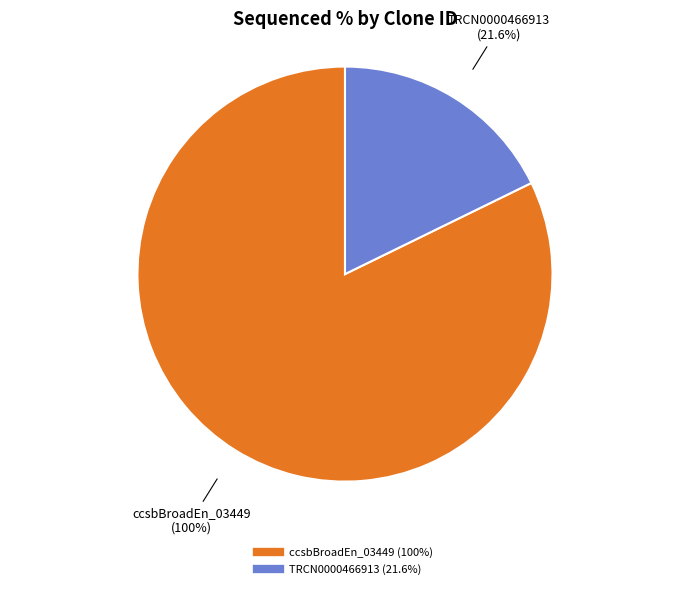

True or false: ccsbBroadEn_03449 accounts for 68% of the total.

False